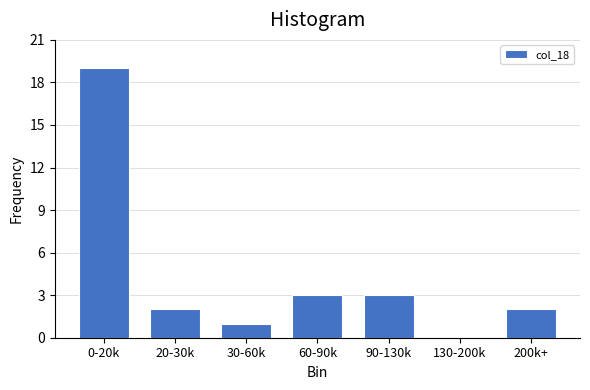

Reading right to left, transcribe all the data shown in this chart.

200k+=2	130-200k=0	90-130k=3	60-90k=3	30-60k=1	20-30k=2	0-20k=19